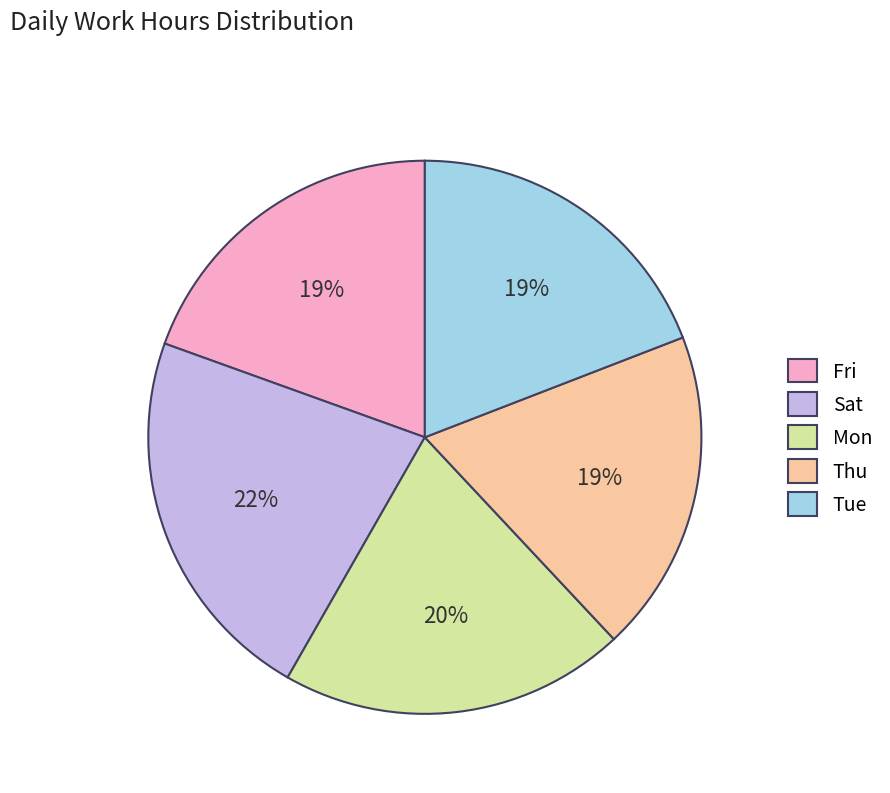

Is it true that Tue is 13% of the pie?

False